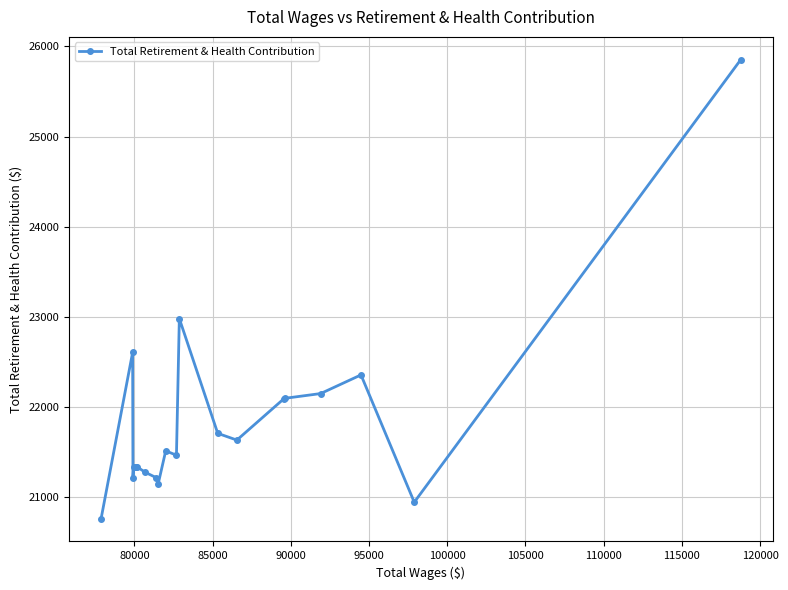

What is the value of the 14th point from the left?

21634